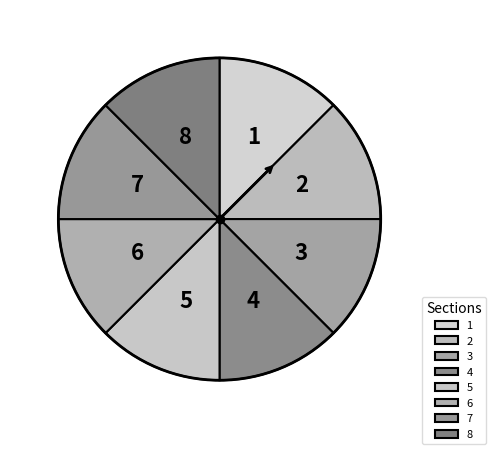

Is there a majority slice in this chart?

No